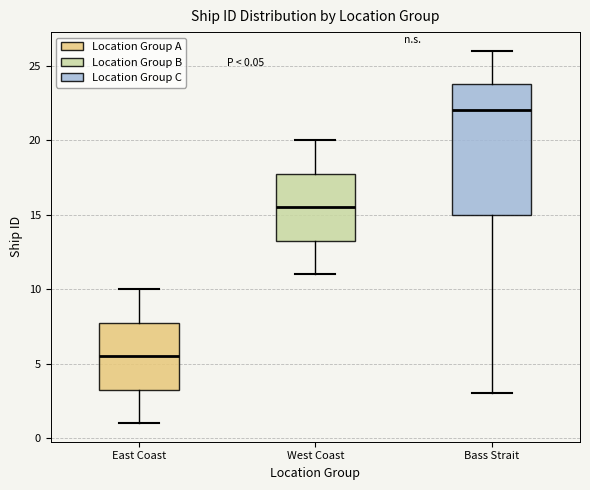

Comparing the boxes themselves (not the whiskers), which one is the tallest?

Bass Strait